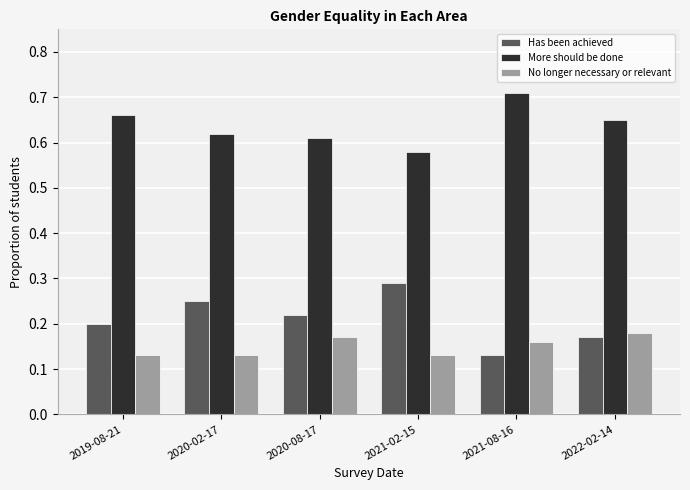

What are all the series names shown in the legend?

Has been achieved, More should be done, No longer necessary or relevant